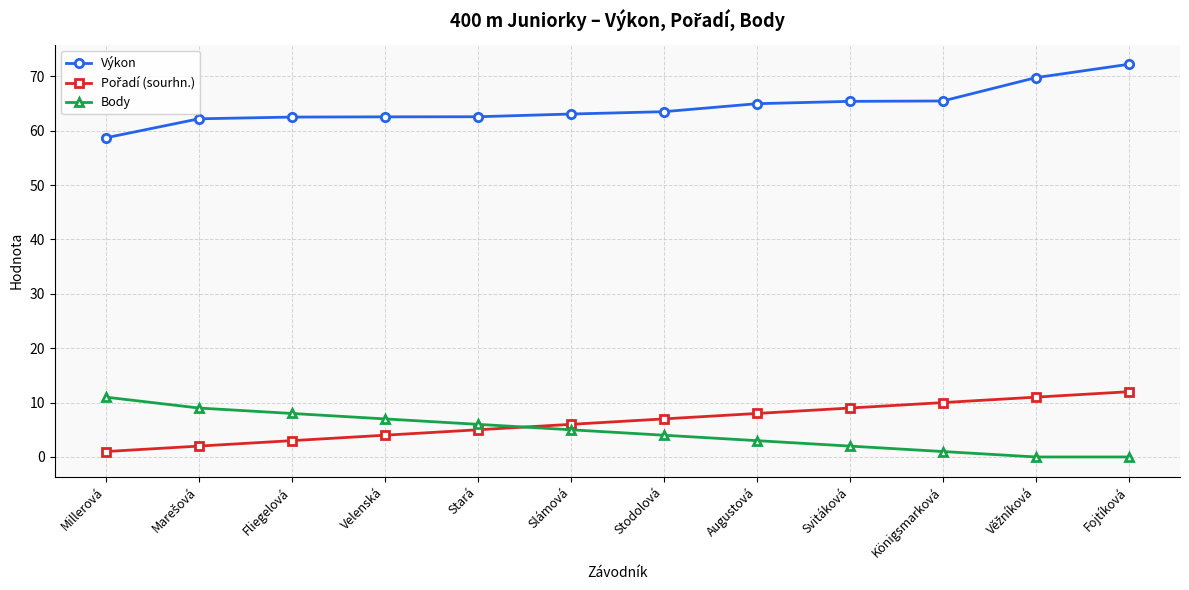

What position from the right is Fliegelová?

10